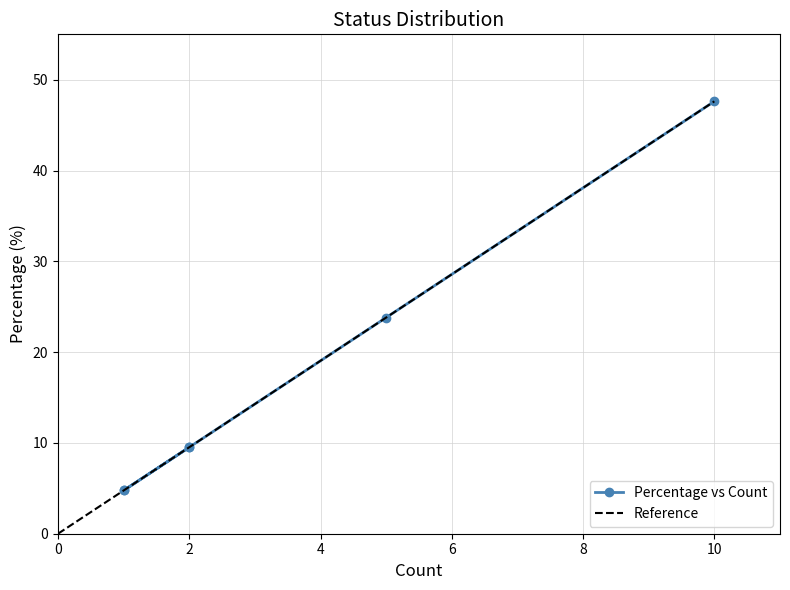

Is it true that the value at PROCESO is 34.1?

False